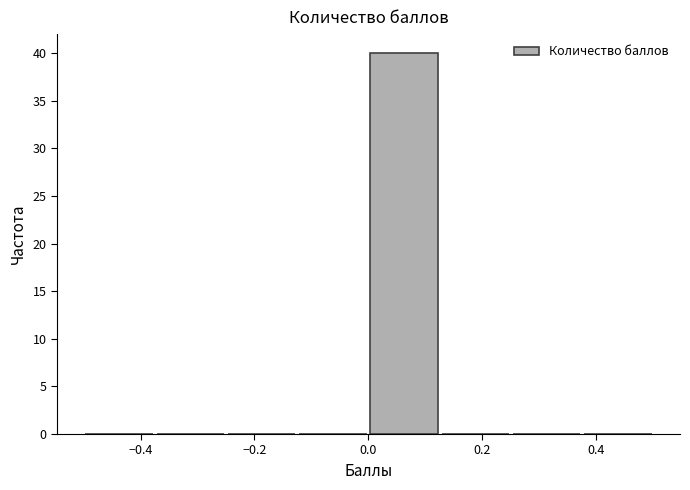

Over which range of the x-axis is the bar tallest?

0.000 to 0.125